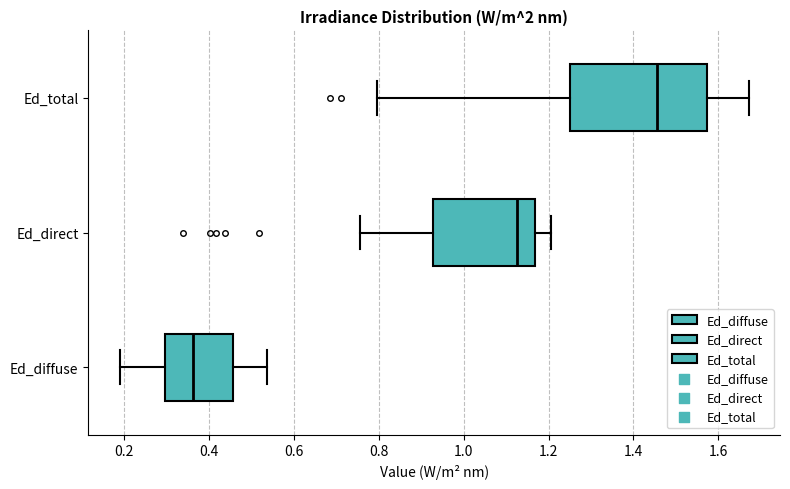

Reading bottom to top, transcribe this box plot: for each box, give where its median line is, the range the box spans, and where its two whiskers end, as read against the x-axis. The values are not printed on the chart, so give them approximately, as read against the axis.

Ed_diffuse: median 0.36, box 0.30 to 0.46, whiskers 0.20 to 0.54
Ed_direct: median 1.12, box 0.92 to 1.16, whiskers 0.76 to 1.20
Ed_total: median 1.46, box 1.26 to 1.58, whiskers 0.80 to 1.68